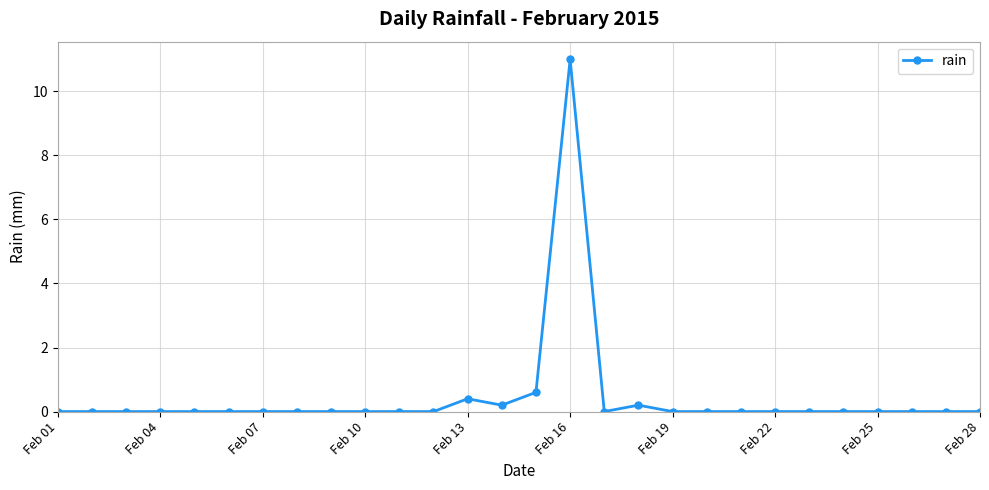

True or false: the data has more than 0 interior local peaks.

True